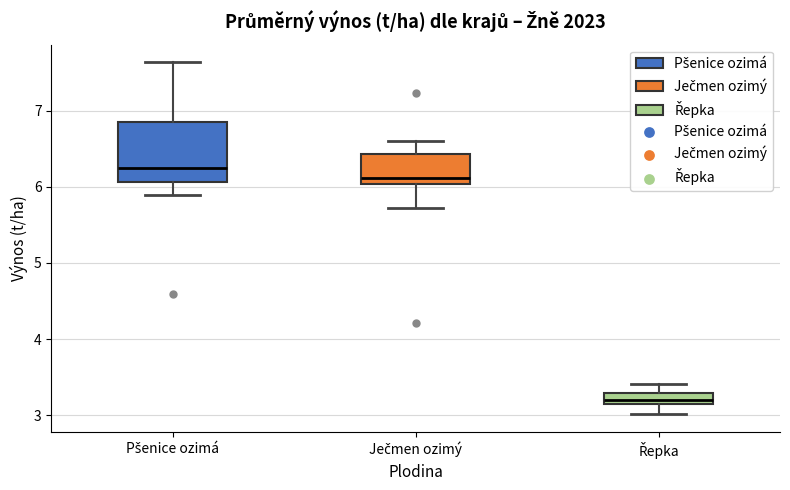

Comparing the boxes themselves (not the whiskers), which one is the tallest?

Pšenice ozimá